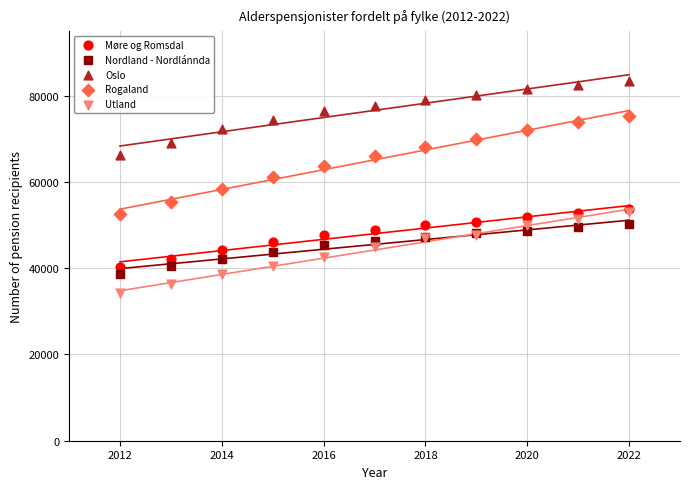

Which series contains the highest Y value?

Oslo